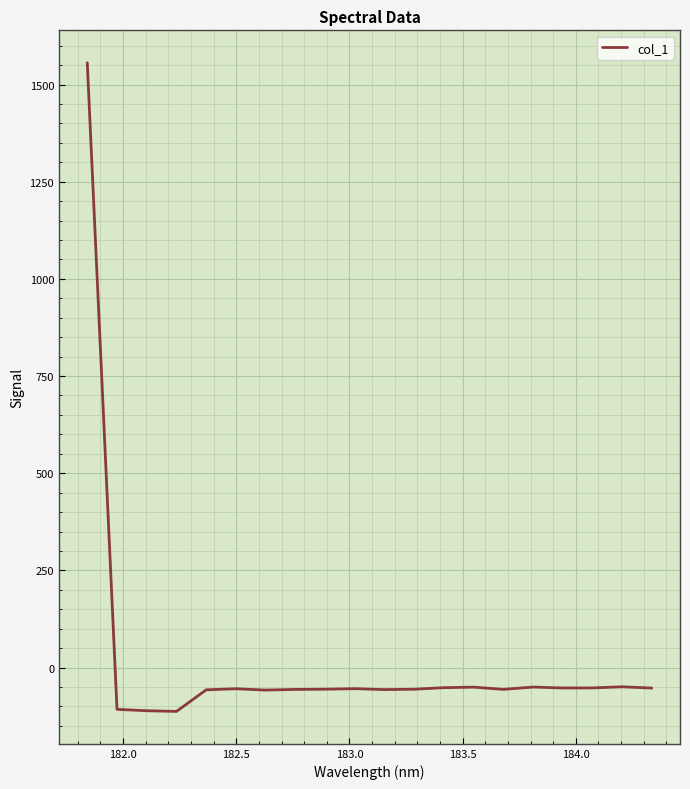

What is the sum of all values?

360.2